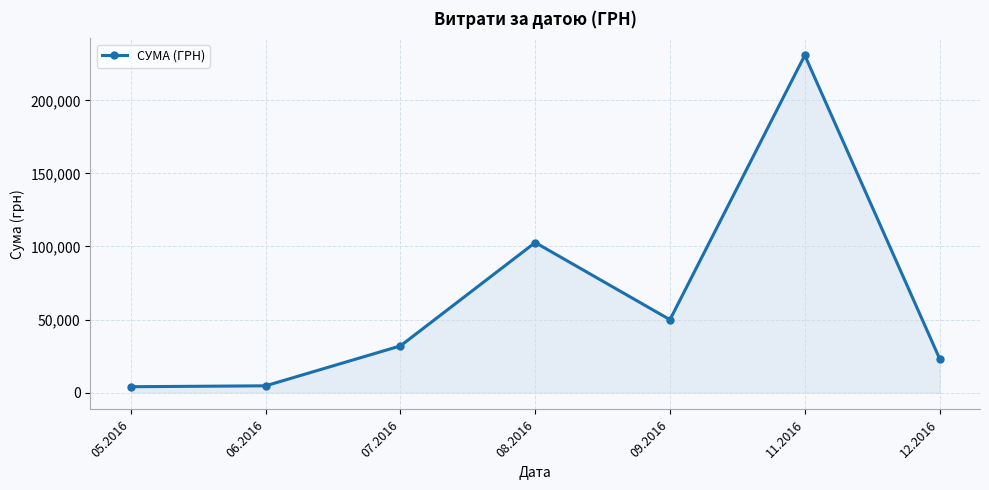

How many lines are shown in the chart?

1